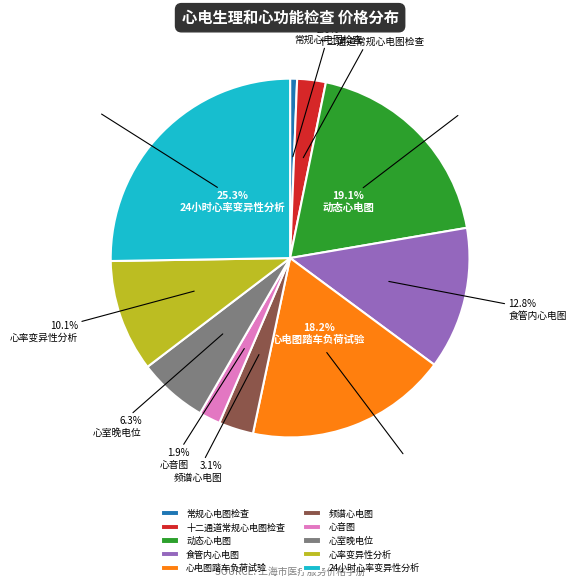

The 心率变异性分析 slice represents 2% of the pie. True or false?

False